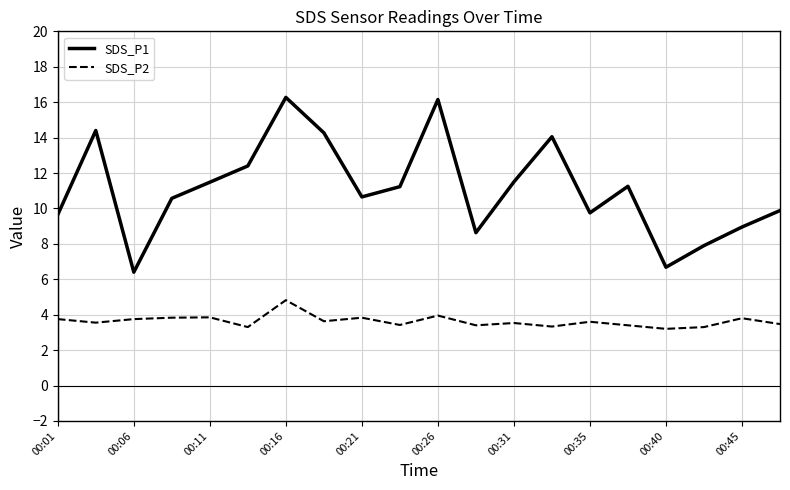

What is the maximum value for SDS_P1?

16.3